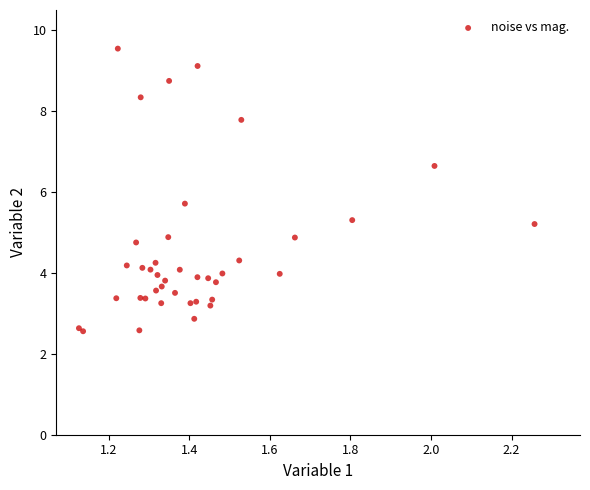

What Y value in the scatter plot is closest to 6?

5.7